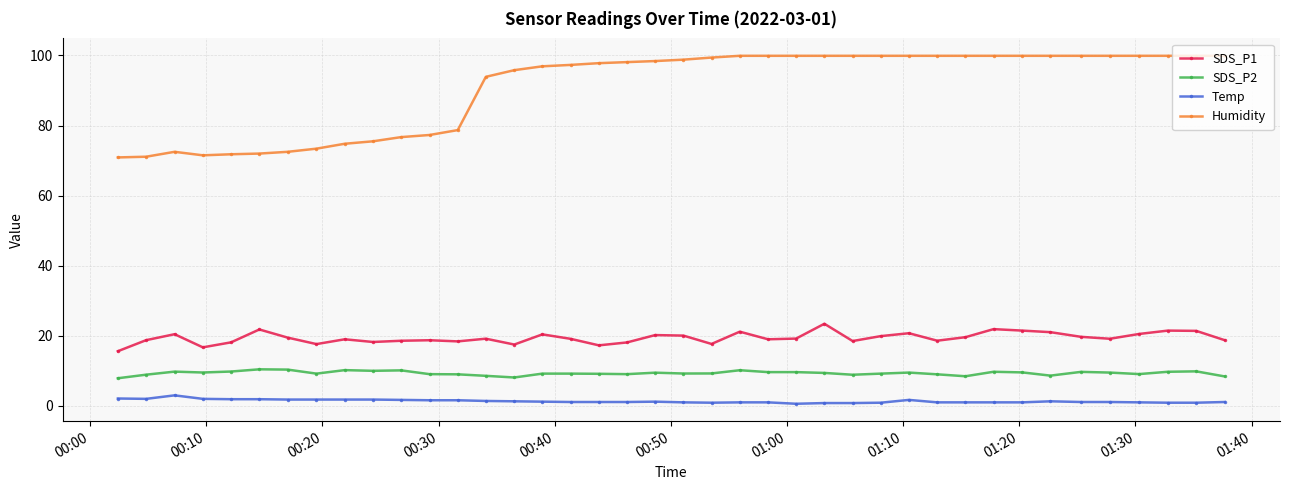

Which series has the largest total across all categories?

Humidity